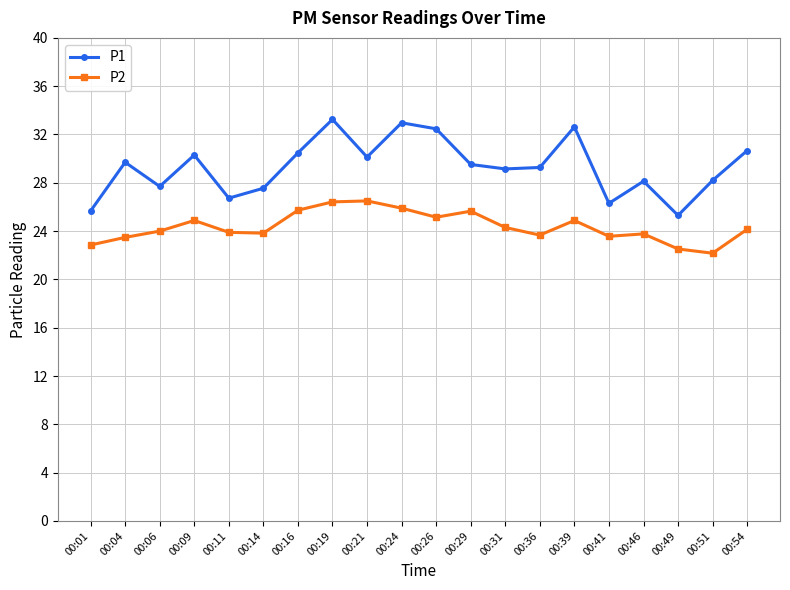

The P1 series shows 27.6 at 00:14. True or false?

True